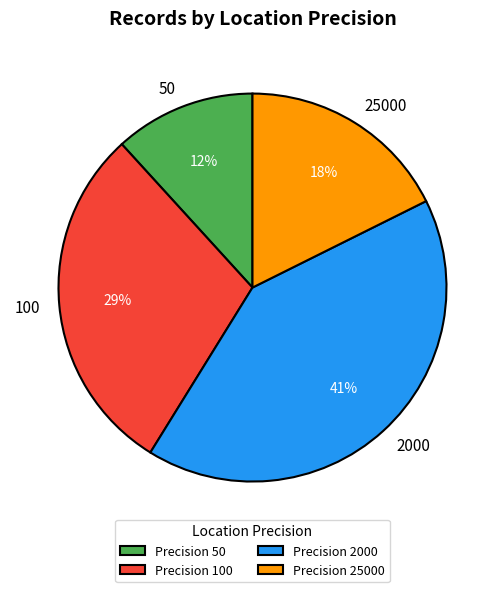

What is the largest slice in the pie chart?

2000